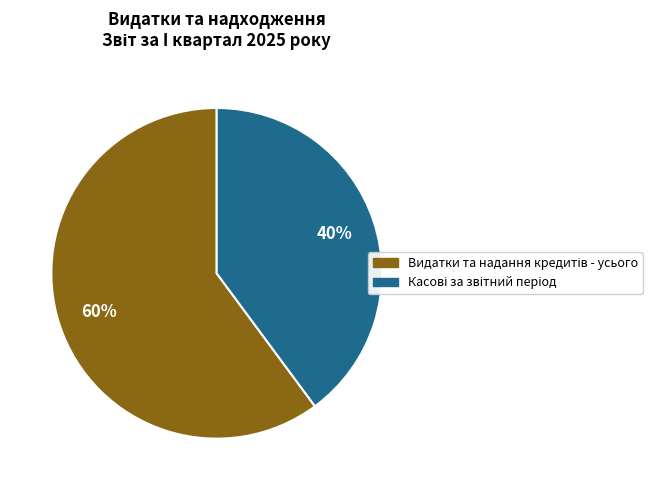

To the nearest percent, what is the difference between the largest and smallest slice percentages?

20%